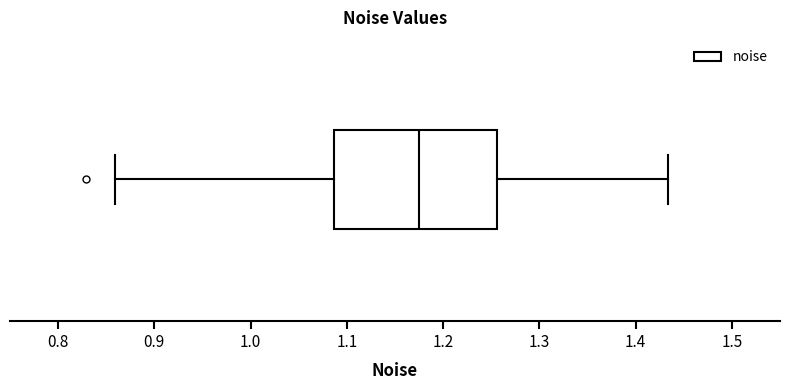

Where does the median line of the box sit on the x-axis? The values are not printed on the chart, so give them approximately, as read against the axis.

1.17